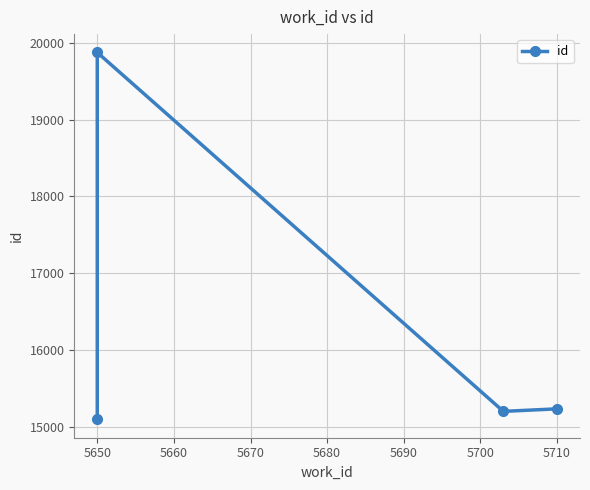

What is the difference between the maximum and second lowest values?

4668